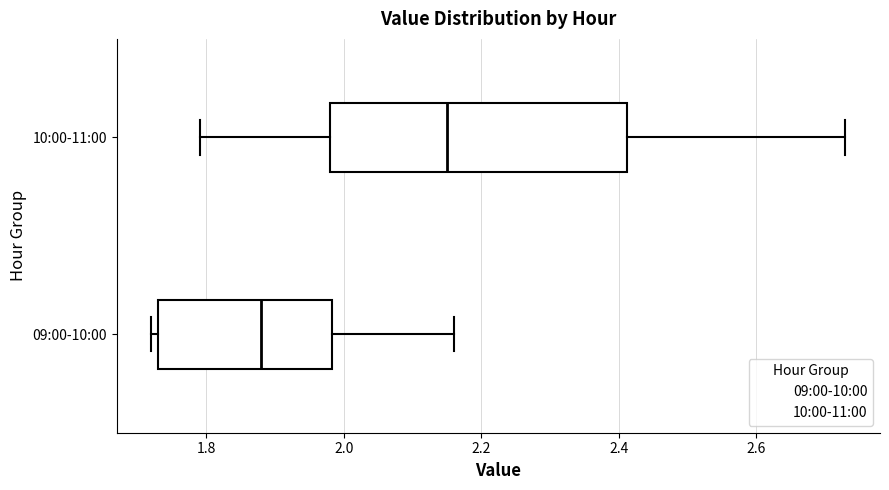

Reading bottom to top, read every box against the x-axis: the position of its median line, the range the box covers, and the ends of its whiskers. The values are not printed on the chart, so give them approximately, as read against the axis.

09:00-10:00: median 1.88, box 1.74 to 1.98, whiskers 1.72 to 2.16
10:00-11:00: median 2.16, box 1.98 to 2.42, whiskers 1.80 to 2.74